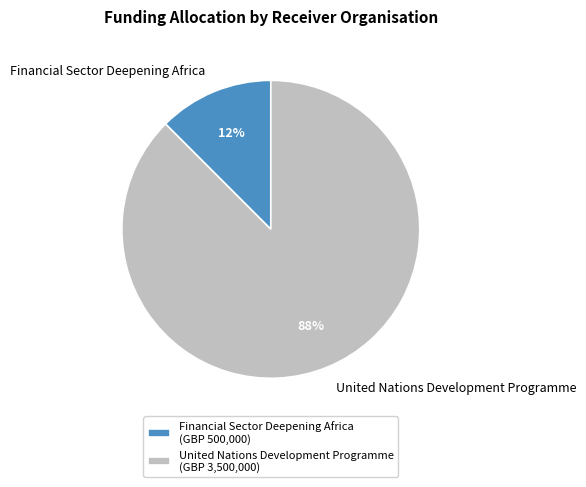

Between Financial Sector Deepening Africa and United Nations Development Programme, which is larger?

United Nations Development Programme